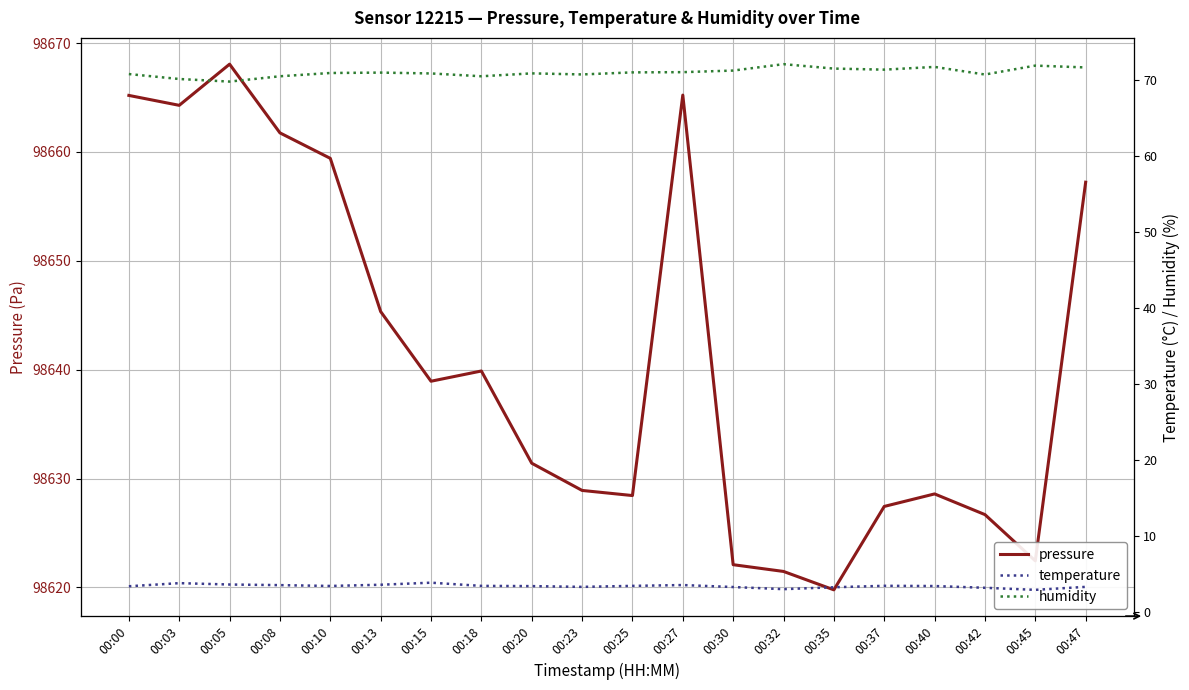

What is the value of the humidity point at the 10th from the left?

70.8